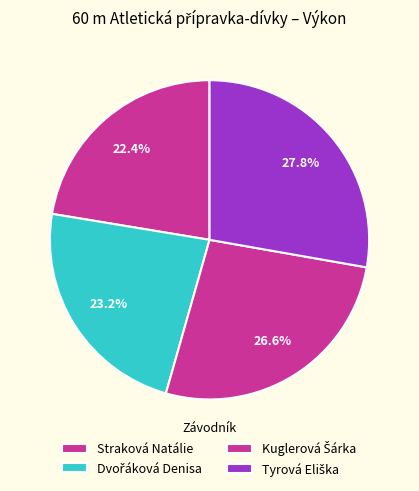

How many slices are in this pie chart?

4